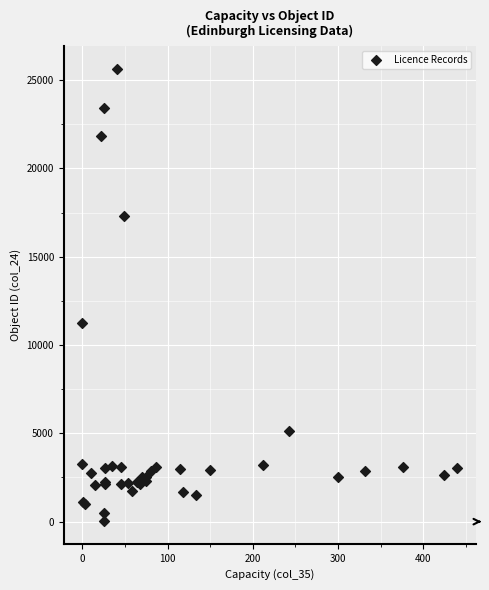

What Y value in the scatter plot is closest to 12829?

11235